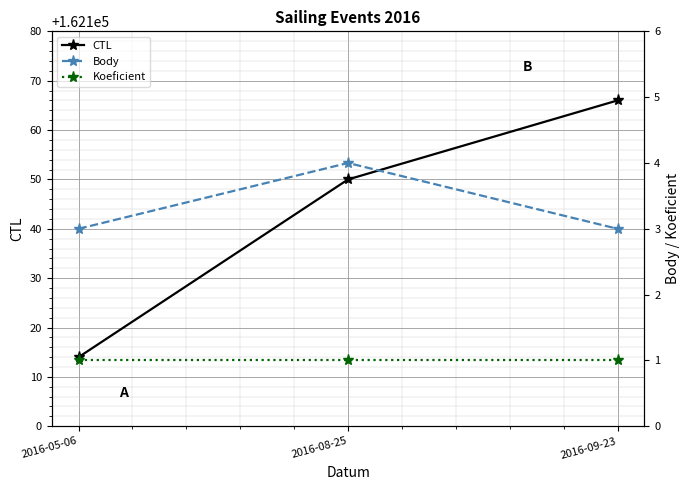

Between 2016-05-06 and 2016-09-23, which series saw the biggest shift?

CTL